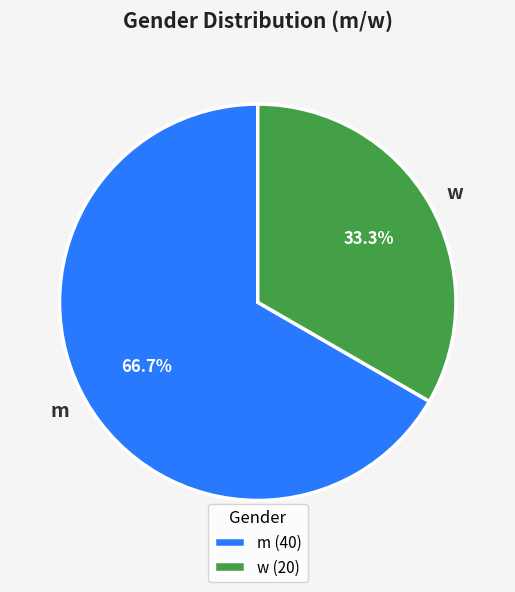

True or false: w accounts for 33% of the total.

True